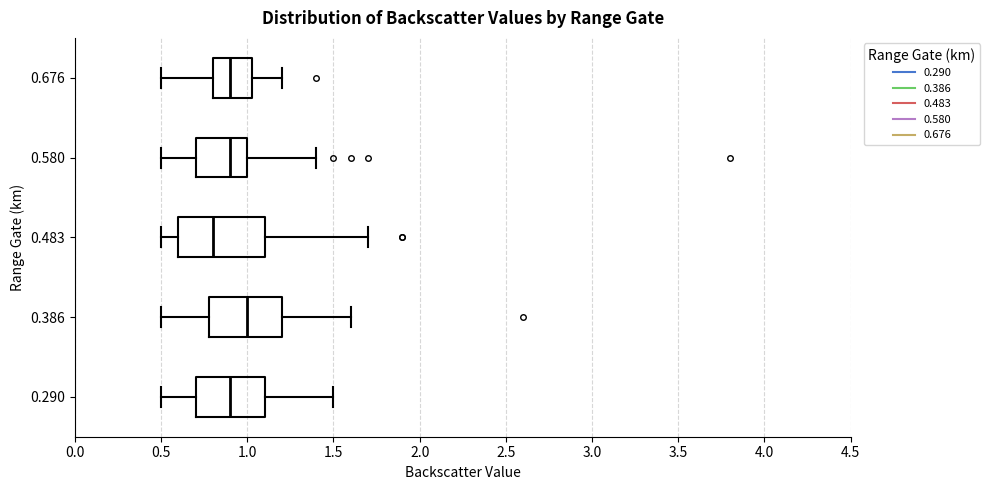

Reading bottom to top, transcribe this box plot: for each box, give where its median line is, the range the box spans, and where its two whiskers end, as read against the x-axis. The values are not printed on the chart, so give them approximately, as read against the axis.

0.290: median 0.90, box 0.70 to 1.10, whiskers 0.50 to 1.50
0.386: median 1.00, box 0.80 to 1.20, whiskers 0.50 to 1.60
0.483: median 0.80, box 0.60 to 1.10, whiskers 0.50 to 1.70
0.580: median 0.90, box 0.70 to 1.00, whiskers 0.50 to 1.40
0.676: median 0.90, box 0.80 to 1.05, whiskers 0.50 to 1.20